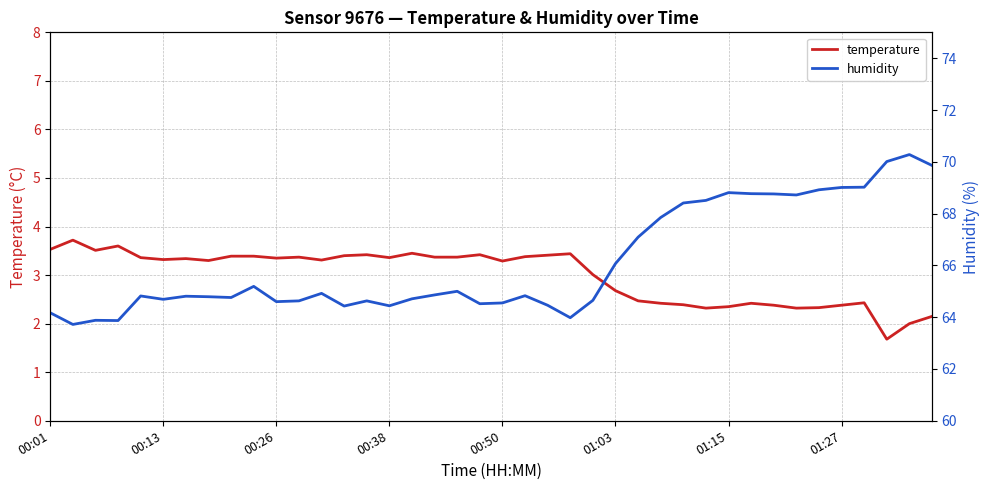

Is it true that temperature equals 2.0 at 38?

True